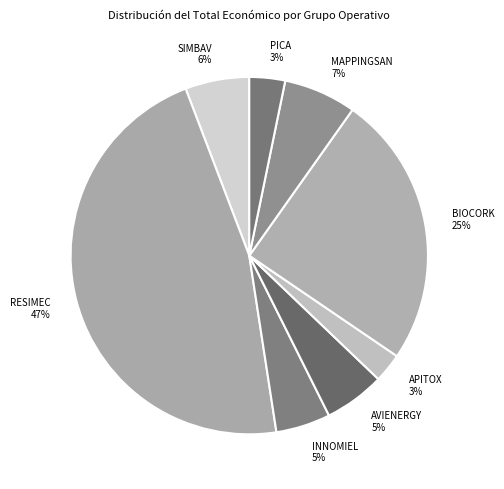

Combined, do RESIMEC 47% and AVIENERGY 5% account for over 50%?

Yes